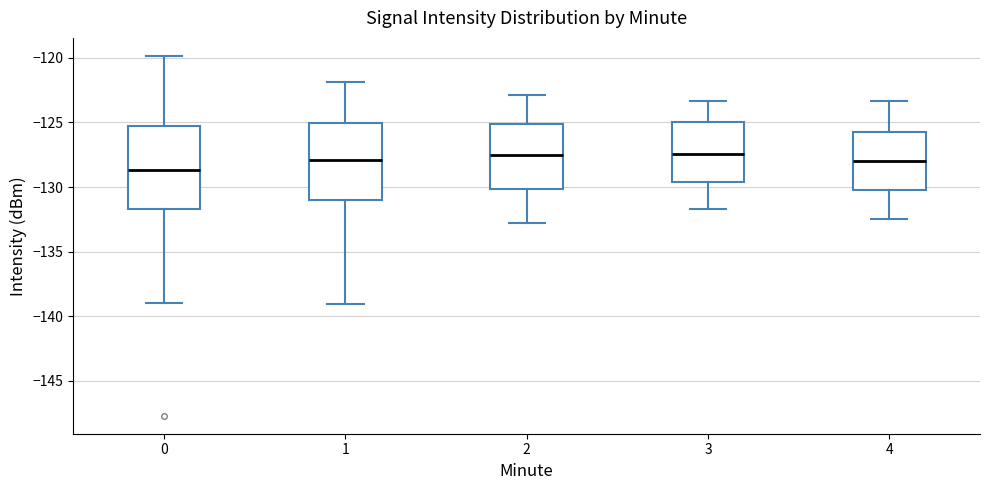

Reading left to right, read every box against the y-axis: the position of its median line, the range the box covers, and the ends of its whiskers. The values are not printed on the chart, so give them approximately, as read against the axis.

0: median -128.5, box -131.5 to -125.5, whiskers -139.0 to -120.0
1: median -128.0, box -131.0 to -125.0, whiskers -139.0 to -122.0
2: median -127.5, box -130.0 to -125.0, whiskers -133.0 to -123.0
3: median -127.5, box -129.5 to -125.0, whiskers -131.5 to -123.5
4: median -128.0, box -130.0 to -125.5, whiskers -132.5 to -123.5